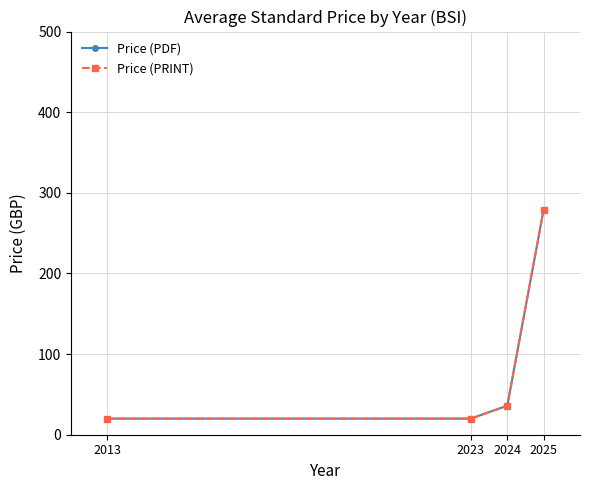

At 2024, list the series in order from smallest to largest.

Price (PDF), Price (PRINT)